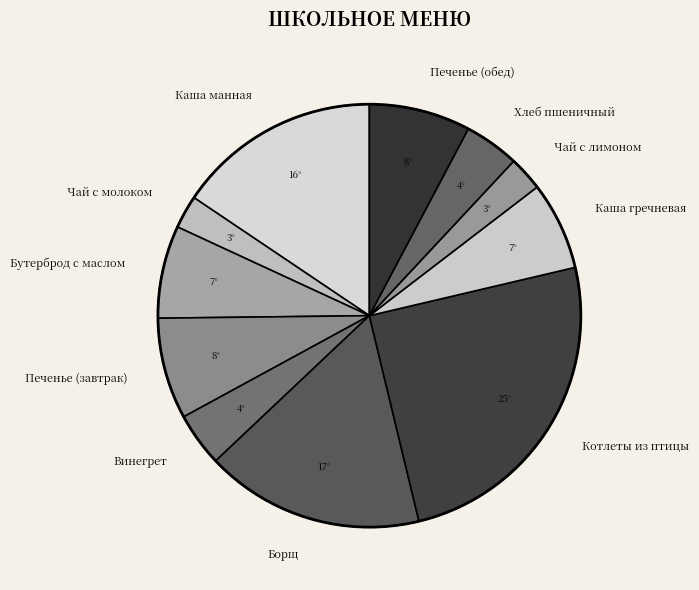

Is it true that Борщ is 17% of the pie?

True